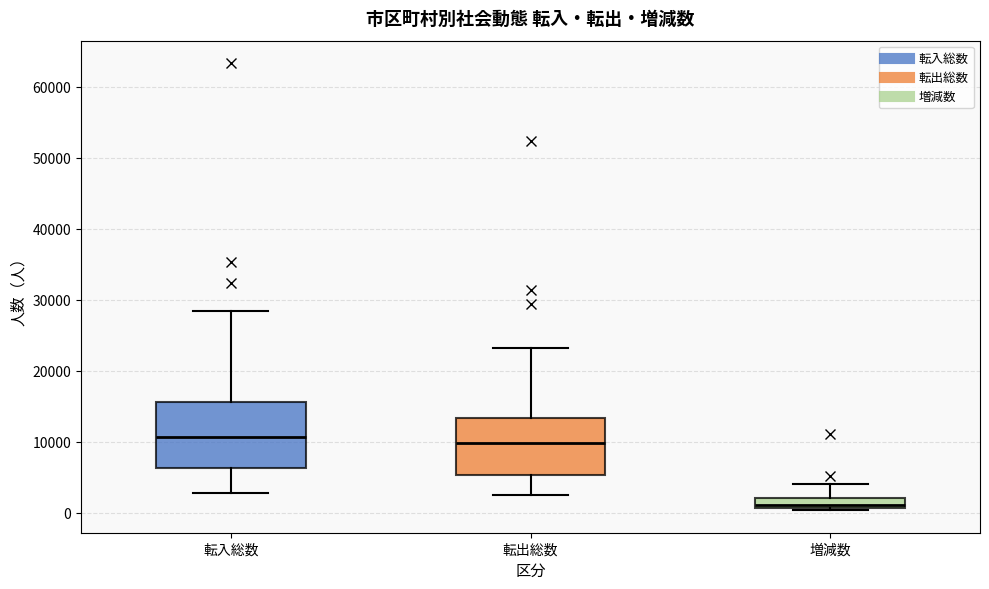

Comparing the boxes themselves (not the whiskers), which one is the tallest?

転入総数